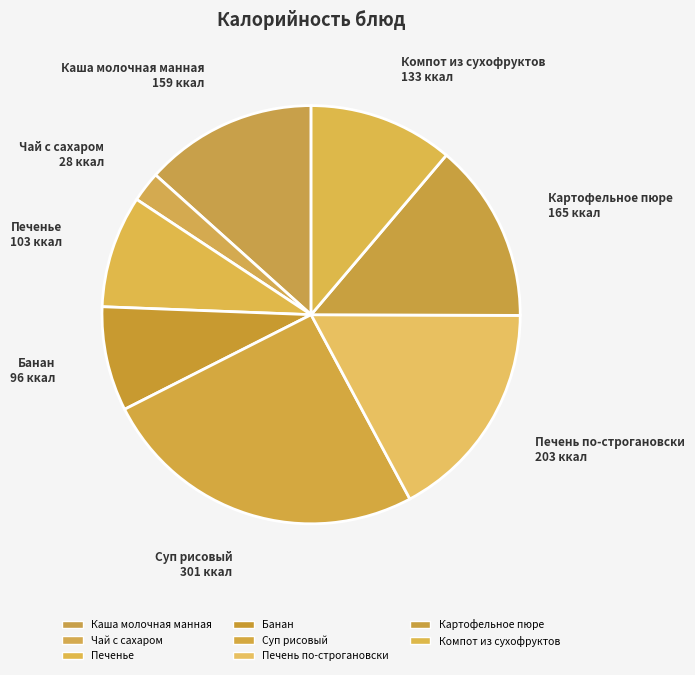

Does any single category account for the majority?

No